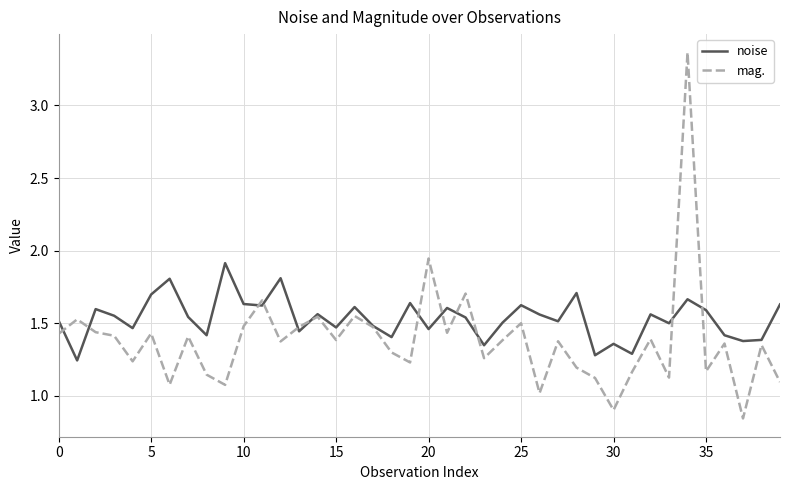

Which series has the largest total across all categories?

noise